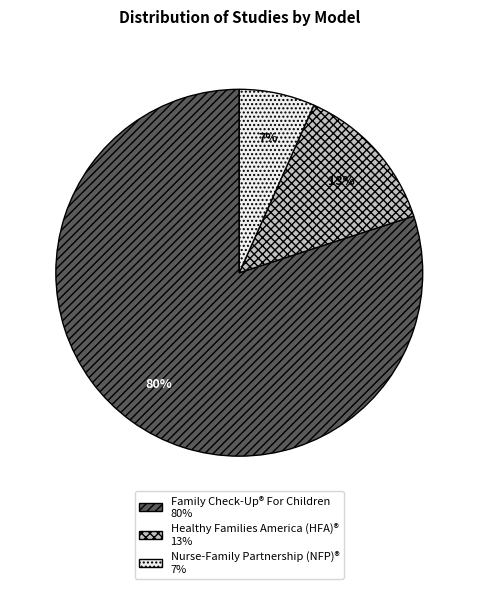

Is there a majority slice in this chart?

Yes